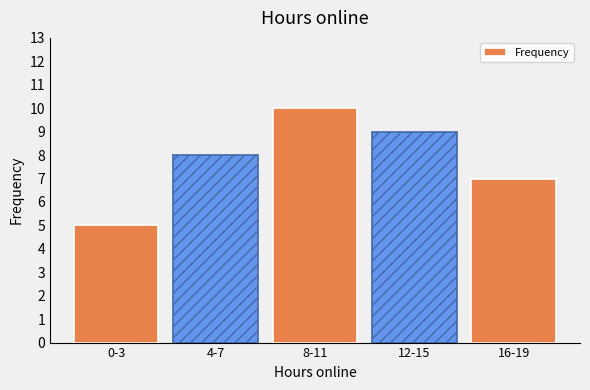

Reading left to right, transcribe all the data shown in this chart.

0-3=5	4-7=8	8-11=10	12-15=9	16-19=7